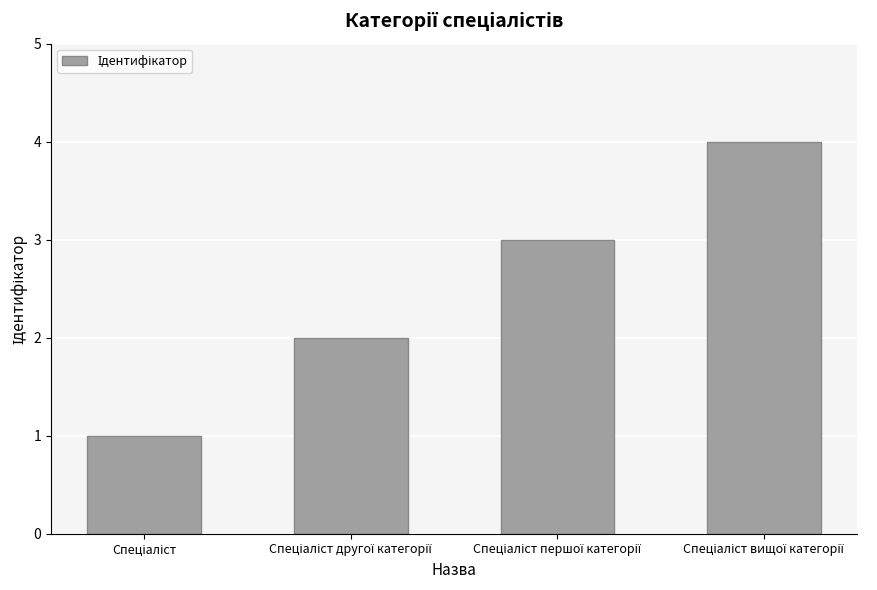

What is the maximum value shown in the chart?

4